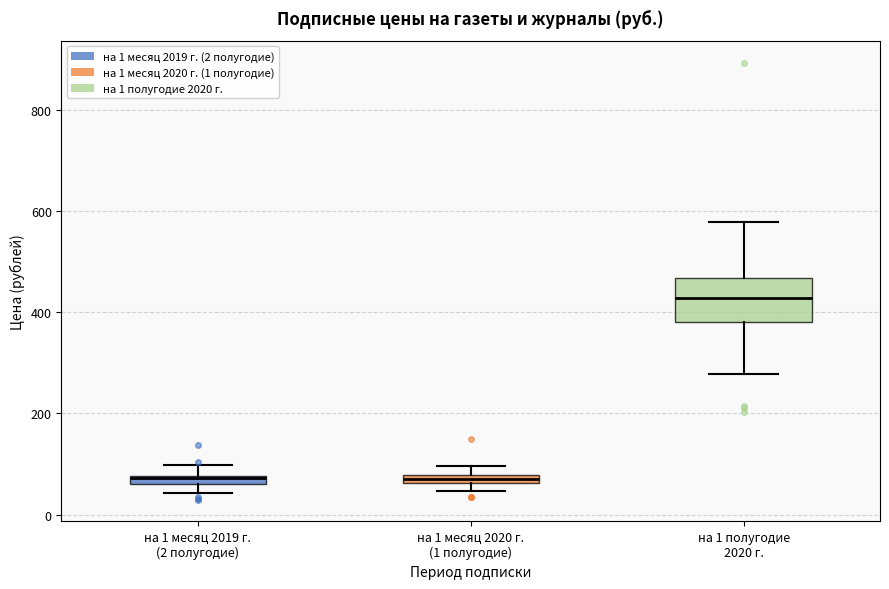

Where is the upper edge of the box for на 1 месяц 2020 г. (1 полугодие) on the y-axis? The values are not printed on the chart, so give them approximately, as read against the axis.

80